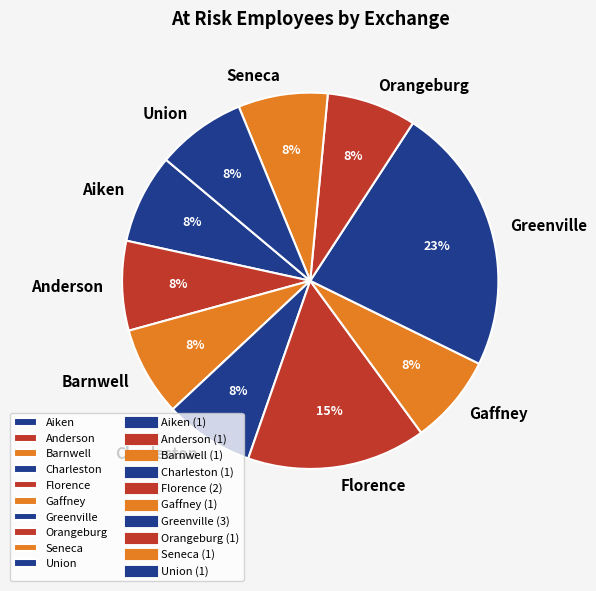

Is it true that Gaffney is 1% of the pie?

False